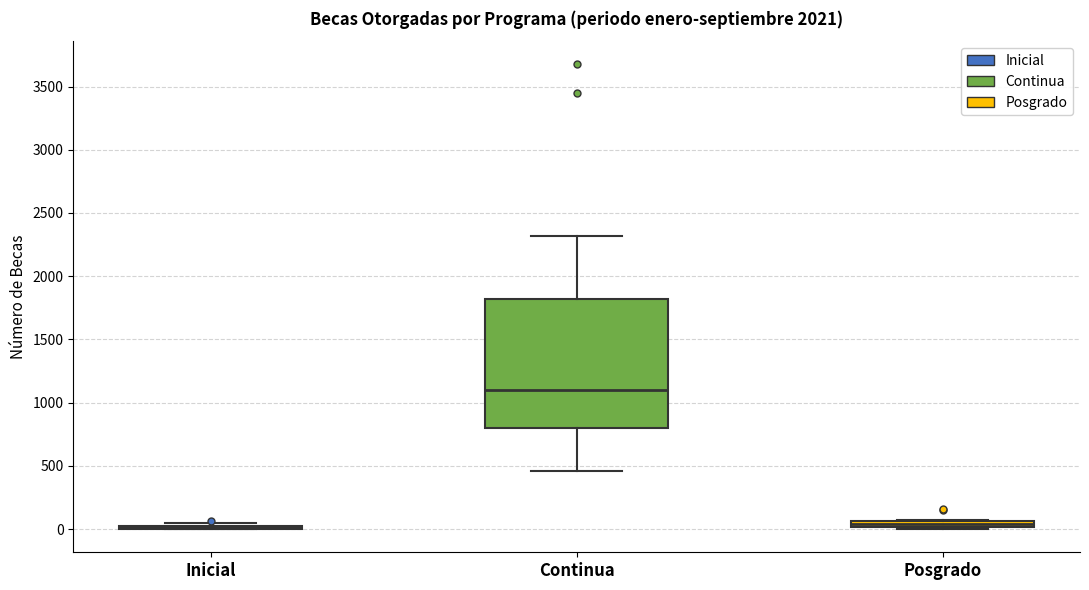

Where is the upper edge of the box for Continua on the y-axis? The values are not printed on the chart, so give them approximately, as read against the axis.

1800